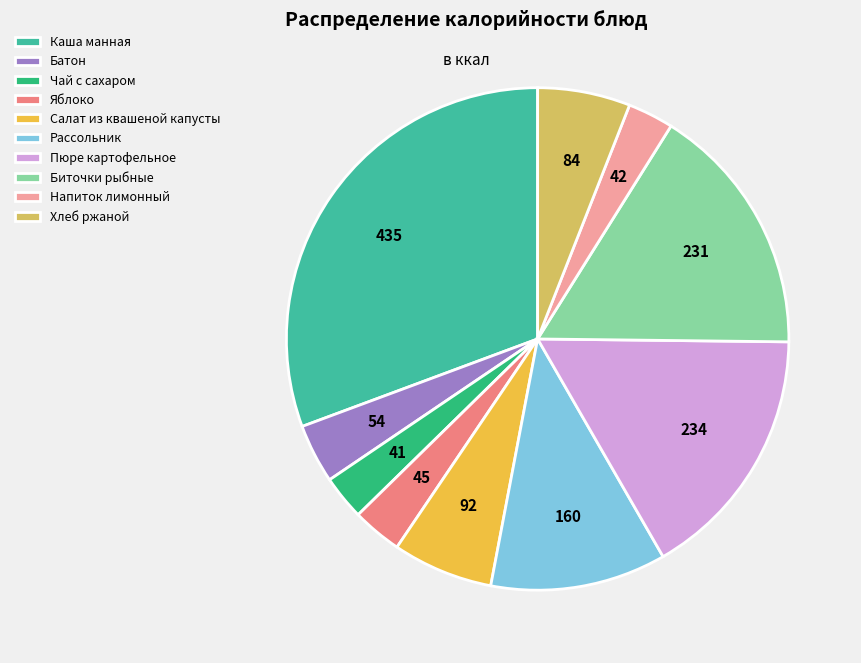

The Каша манная slice represents 31% of the pie. True or false?

True